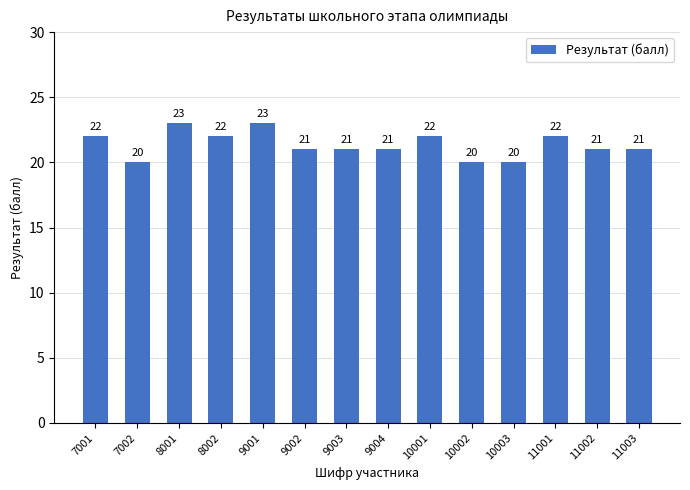

What is the sum of all values?

299